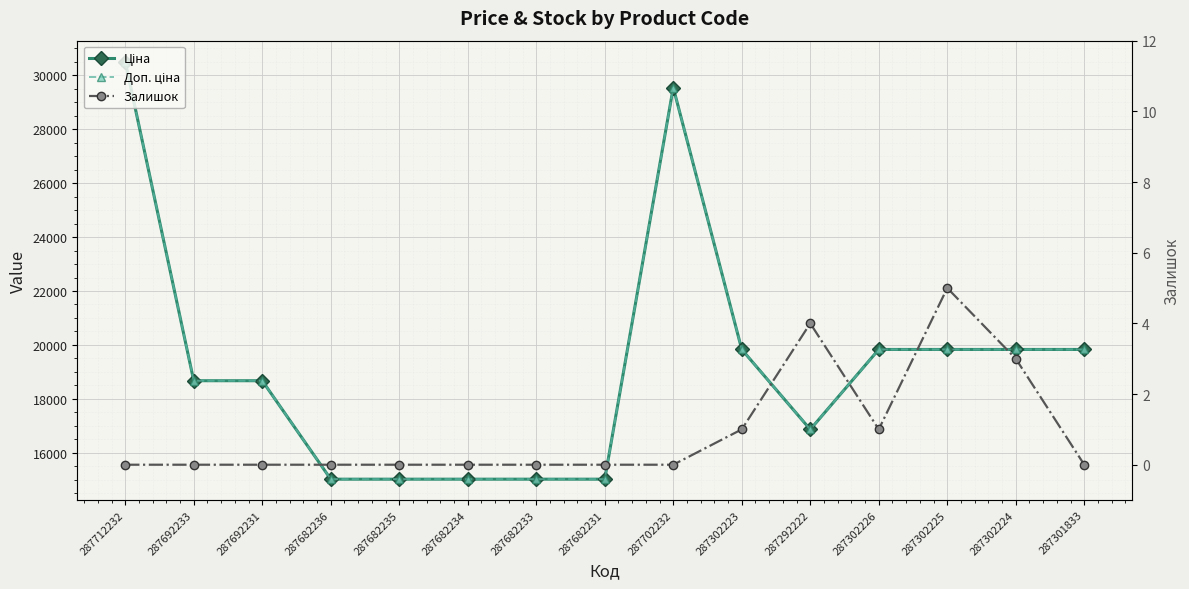

How many Залишок values are between 0 and 1?

12